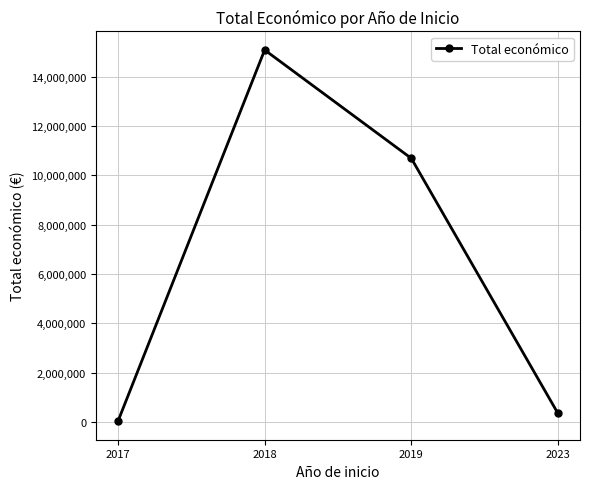

How many values are below 10684334?

2